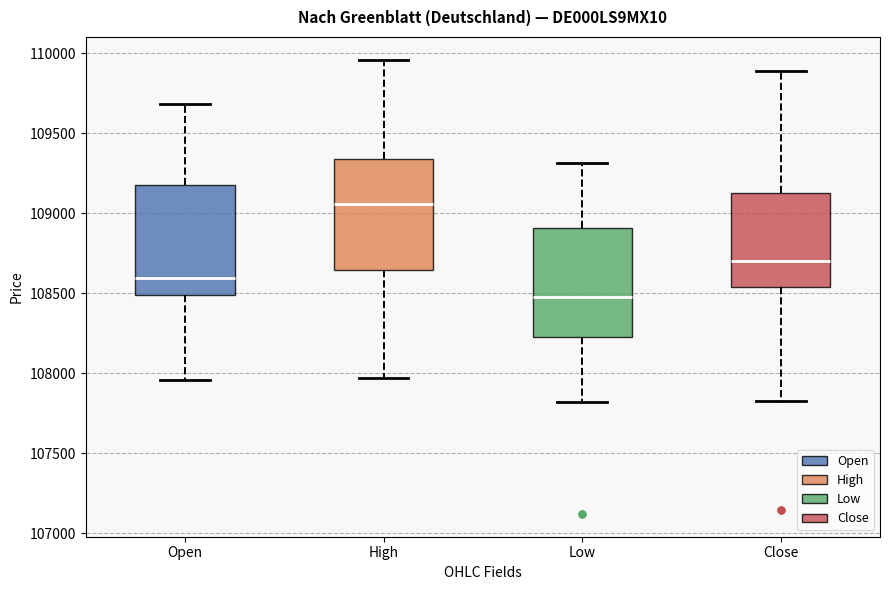

Reading left to right, transcribe this box plot: for each box, give where its median line is, the range the box spans, and where its two whiskers end, as read against the y-axis. The values are not printed on the chart, so give them approximately, as read against the axis.

Open: median 108600, box 108500 to 109200, whiskers 107950 to 109700
High: median 109050, box 108650 to 109350, whiskers 107950 to 109950
Low: median 108500, box 108250 to 108900, whiskers 107800 to 109300
Close: median 108700, box 108550 to 109100, whiskers 107850 to 109900